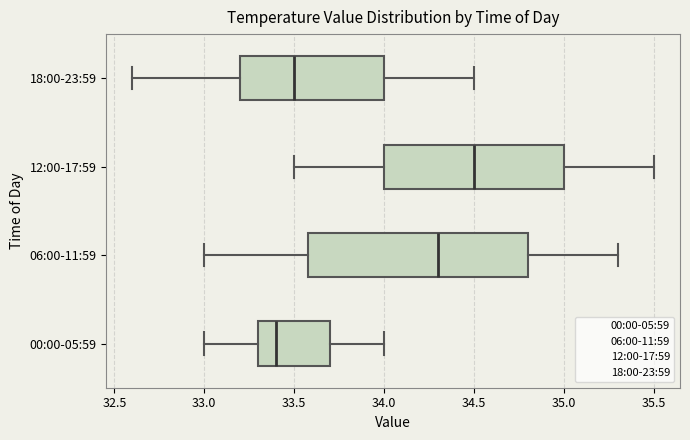

Which box's median line is the furthest to the left?

00:00-05:59